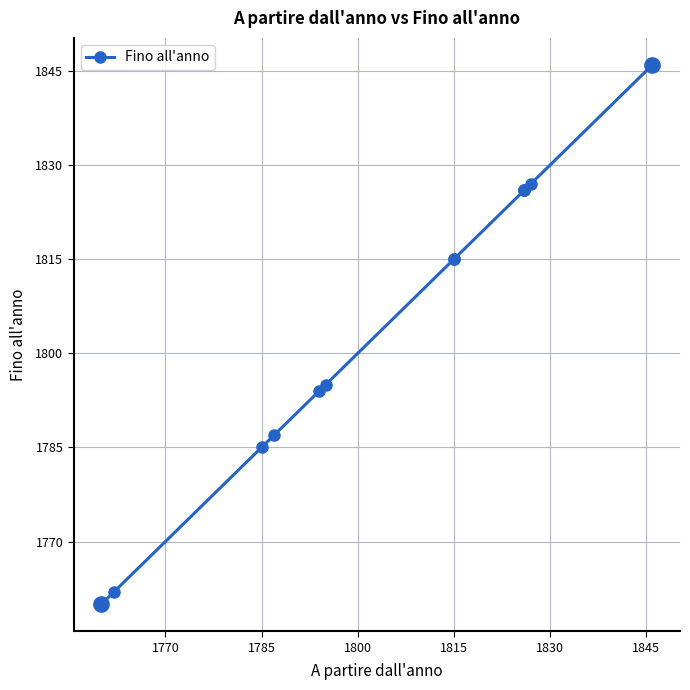

What is the value of the 7th point from the left?

1815